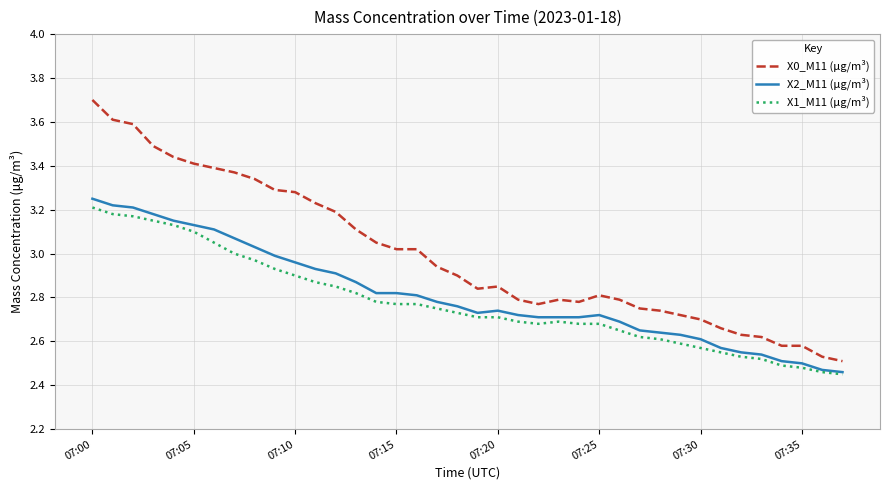

What is the difference between the second highest and second lowest values in the X1_M11 (μg/m³) series?

0.7